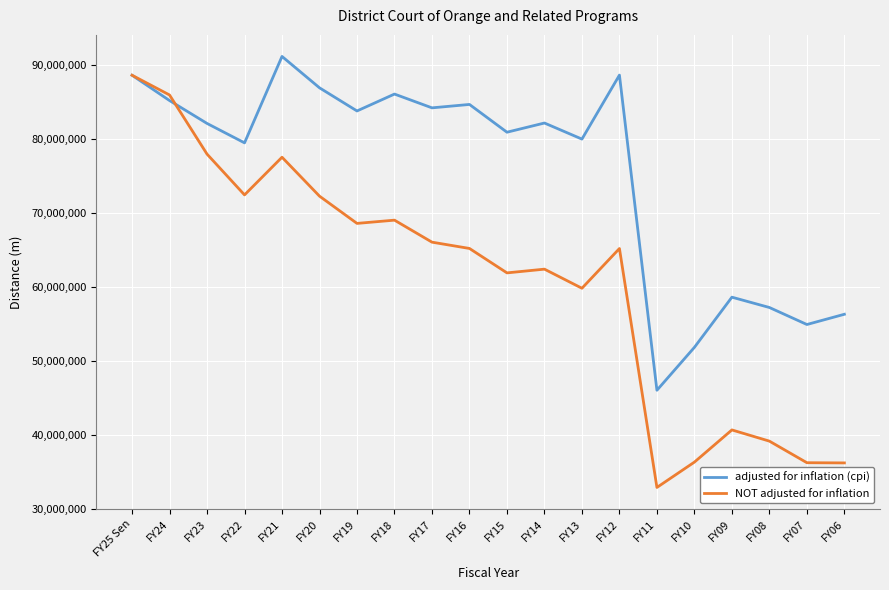

What is the difference between the maximum and minimum values in the NOT adjusted for inflation series?

55740419